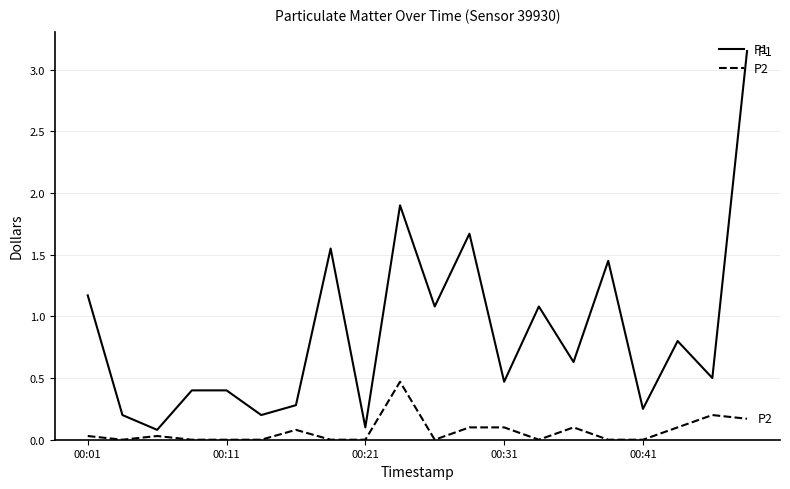

List the series in order of their overall mean, lowest first.

P2, P1